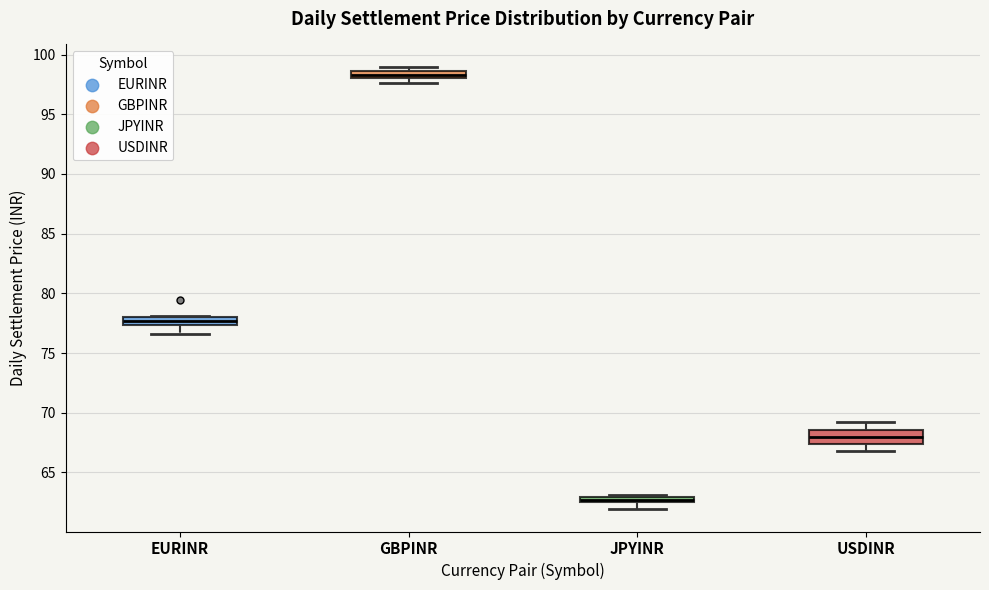

Where is the lower edge of the box for USDINR on the y-axis? The values are not printed on the chart, so give them approximately, as read against the axis.

67.5